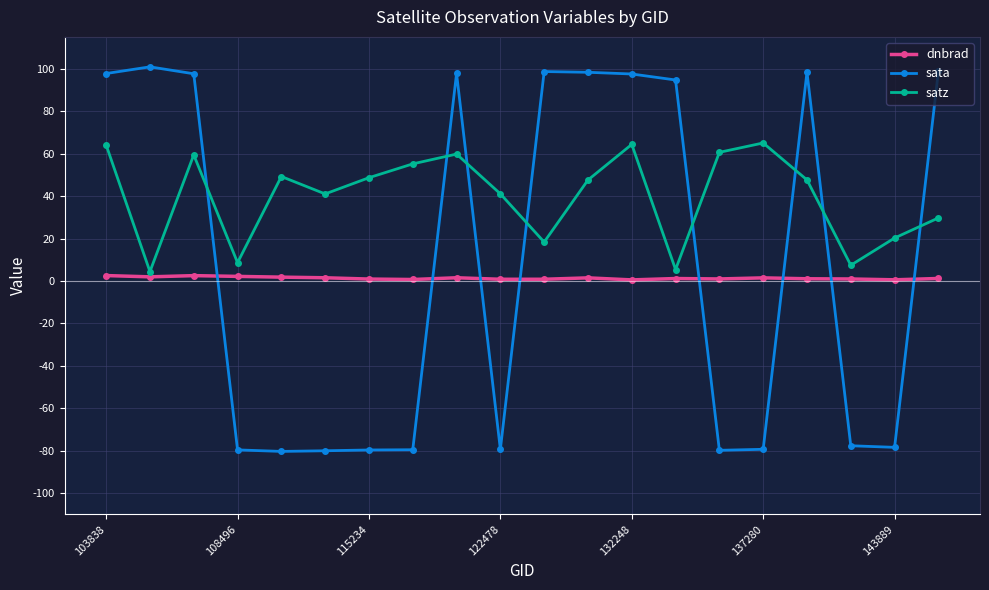

Which series has the largest total across all categories?

satz